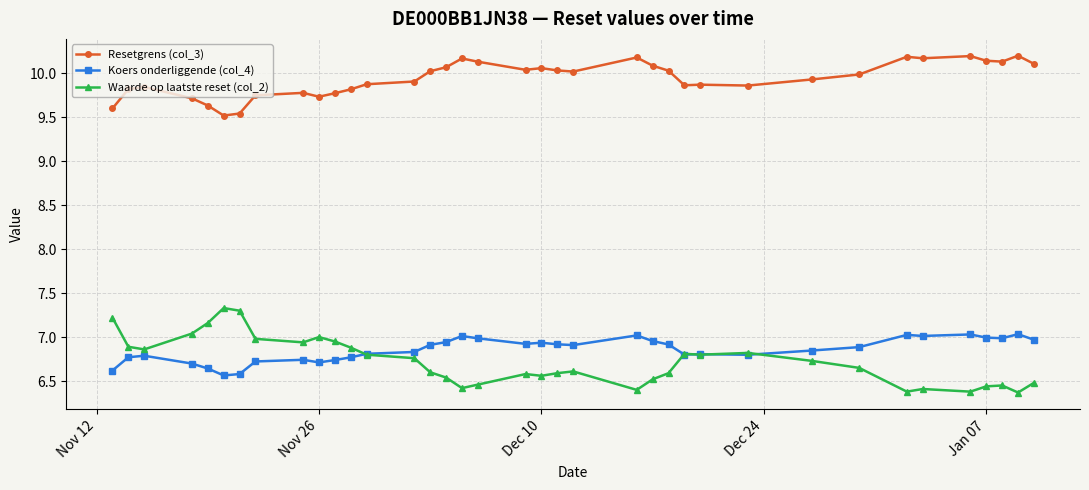

What are all the series names shown in the legend?

Resetgrens (col_3), Koers onderliggende (col_4), Waarde op laatste reset (col_2)